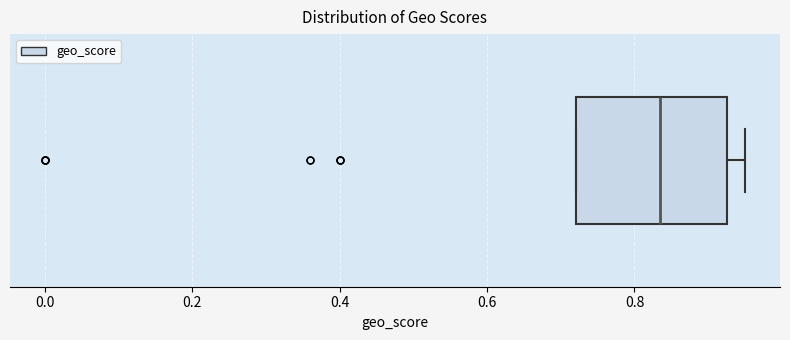

Read this box plot against the x-axis: the position of the median line, the range covered by the box, and the ends of both whiskers. The values are not printed on the chart, so give them approximately, as read against the axis.

median 0.84, box 0.72 to 0.92, whiskers 0.72 to 0.96